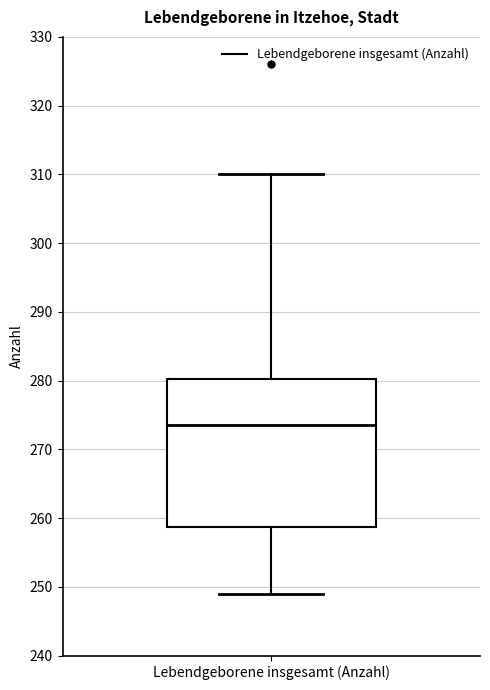

Where is the lower edge of the box for Lebendgeborene insgesamt (Anzahl) on the y-axis? The values are not printed on the chart, so give them approximately, as read against the axis.

259